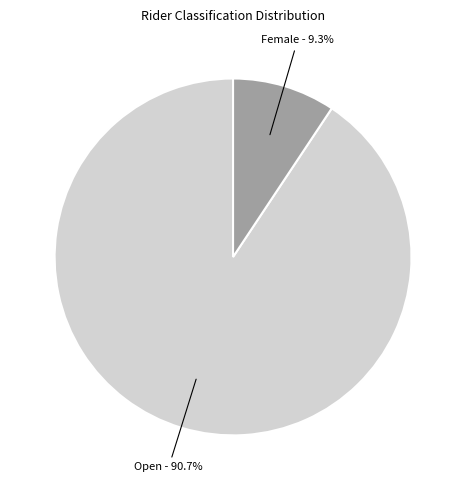

Is there any slice that represents more than half of the pie?

Yes